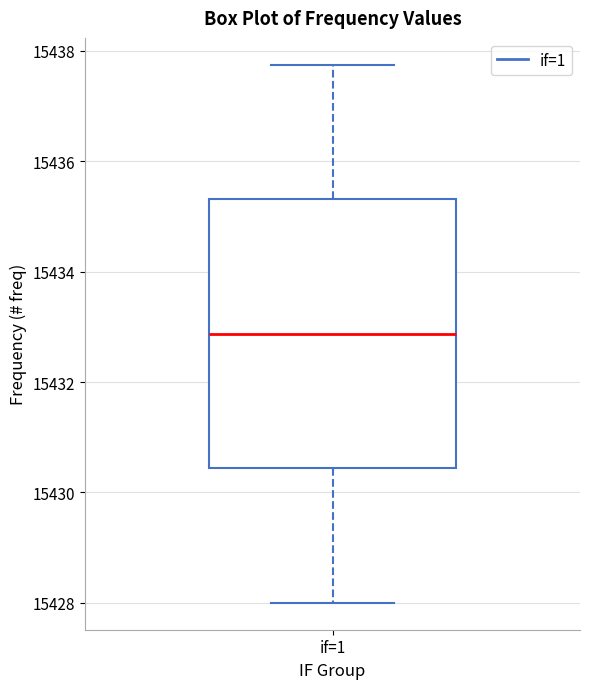

Read this box plot against the y-axis: the position of the median line, the range covered by the box, and the ends of both whiskers. The values are not printed on the chart, so give them approximately, as read against the axis.

median 15432.8, box 15430.4 to 15435.4, whiskers 15428.0 to 15437.8